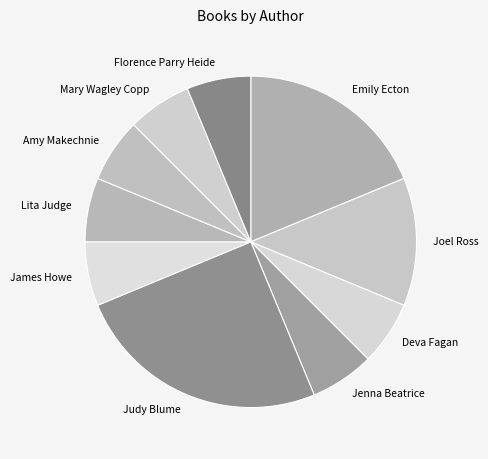

How many segments does this pie chart have?

10